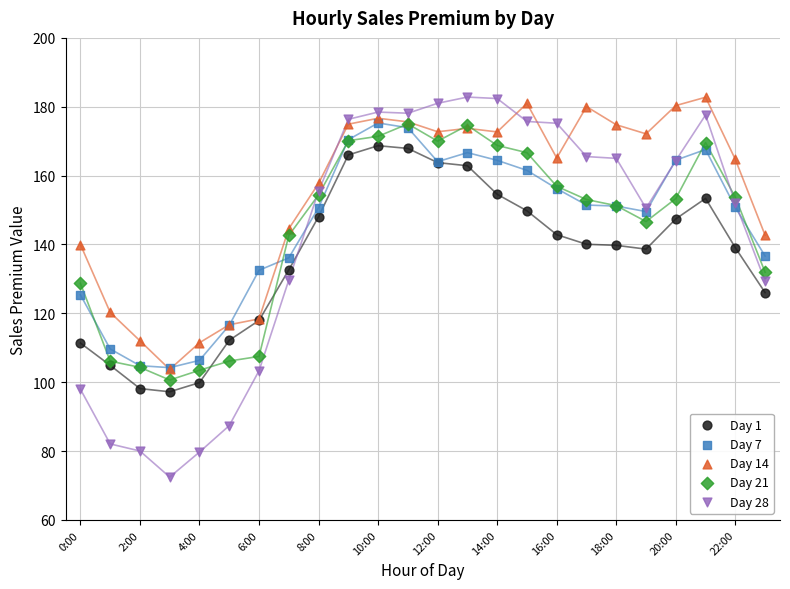

What are all the series names shown in the legend?

Day 1, Day 7, Day 14, Day 21, Day 28